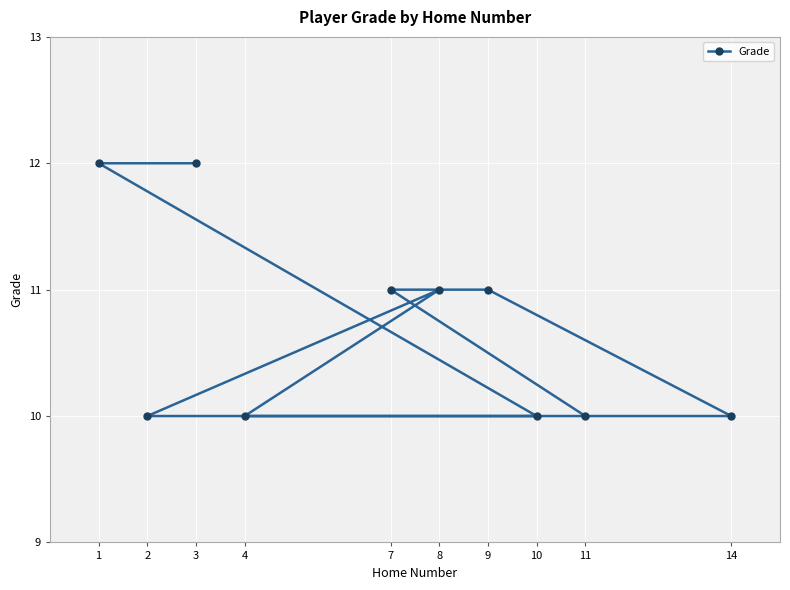

How many values are below 11?

5